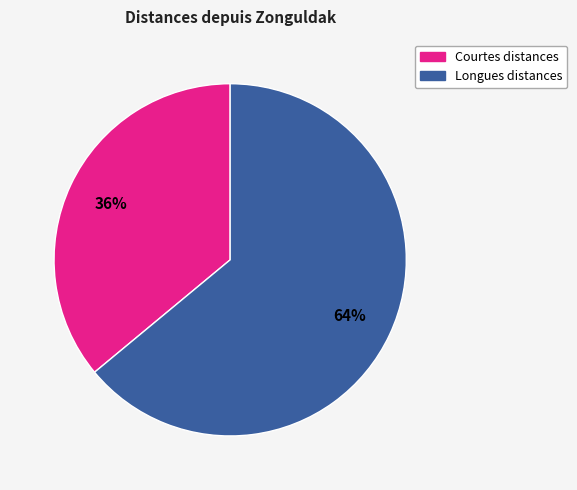

To the nearest percent, what is the difference between the largest and smallest slice percentages?

28%